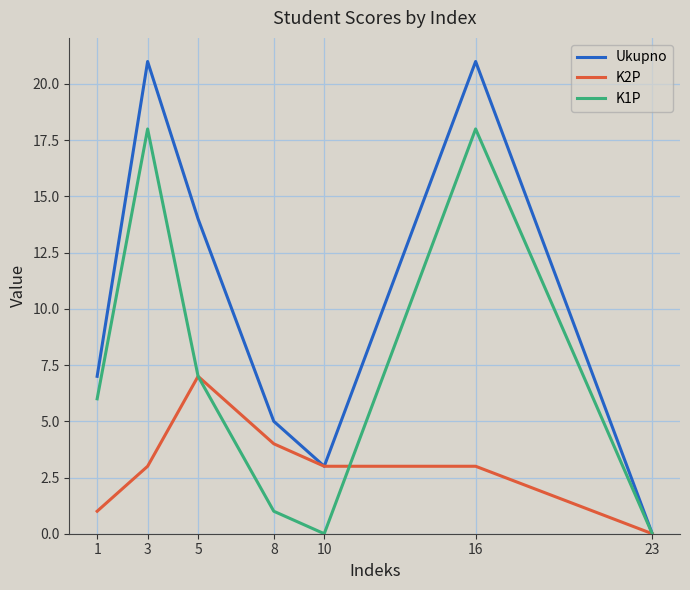

Is the value of K1P at 23 greater than the value of Ukupno at 8?

No